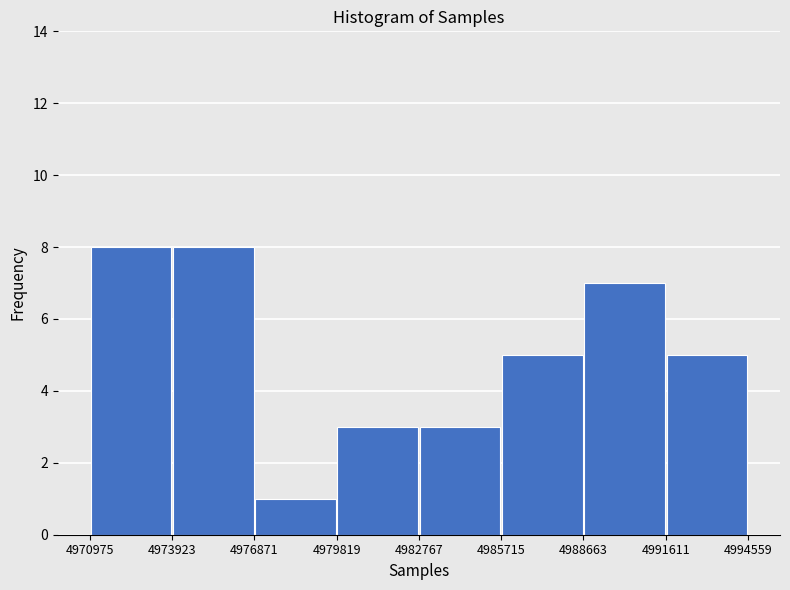

What is the height of the bar covering 4979819 to 4982767 on the x-axis? The values are not printed on the chart, so give them approximately, as read against the axis.

3